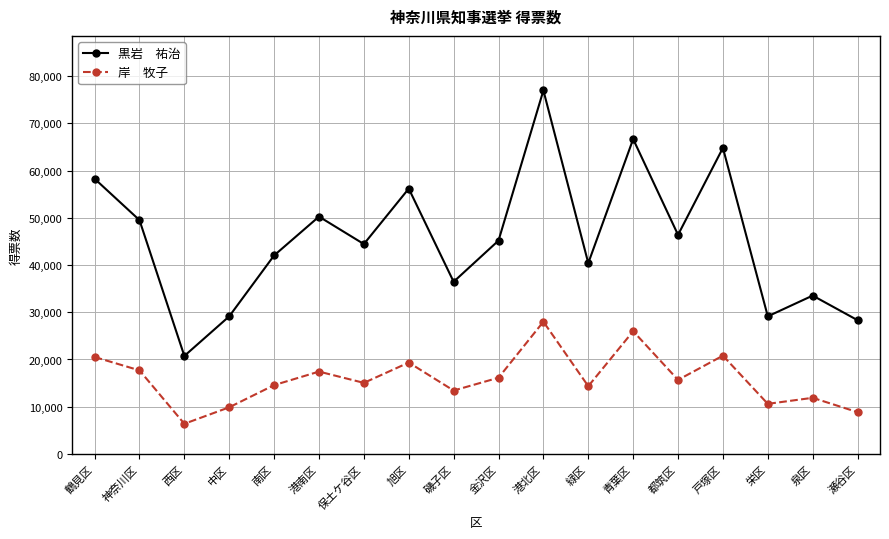

At which category is the sum across all series the highest?

港北区